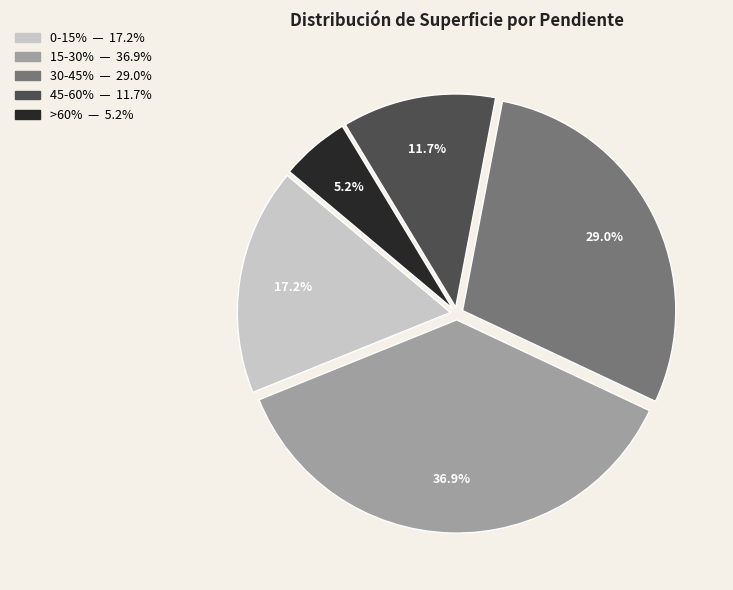

What is the smallest slice in the pie chart?

>60%